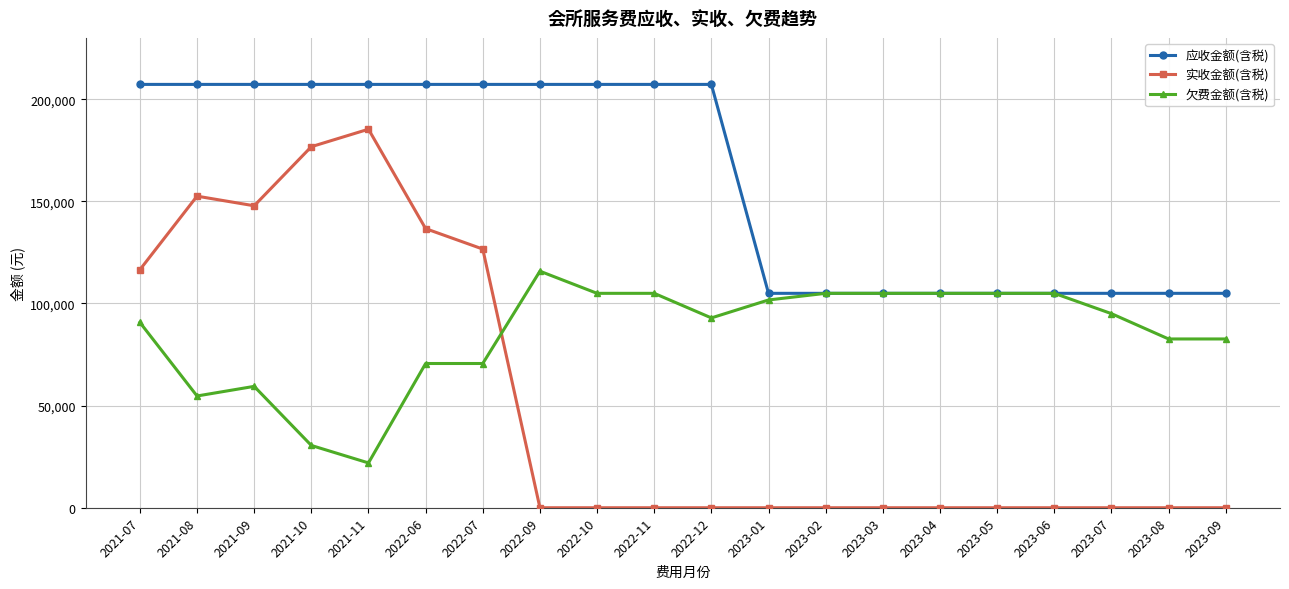

List the series in order of their overall mean, highest first.

应收金额(含税), 欠费金额(含税), 实收金额(含税)